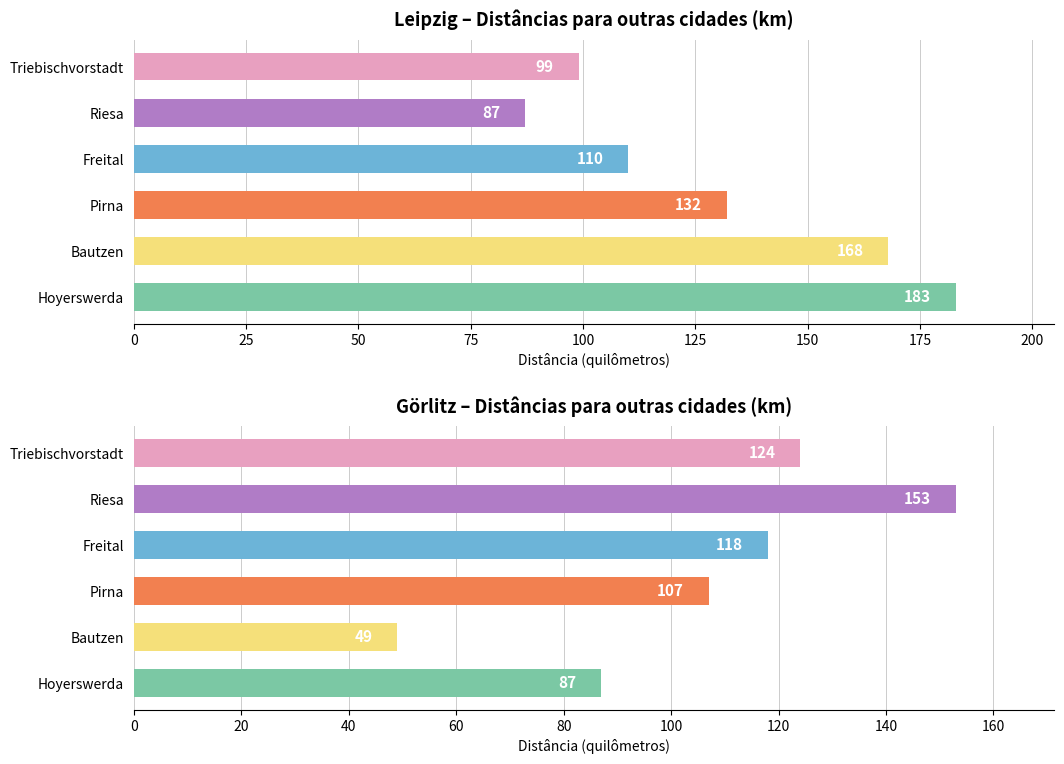

Count the Leipzig values in the range 99 to 168.

4